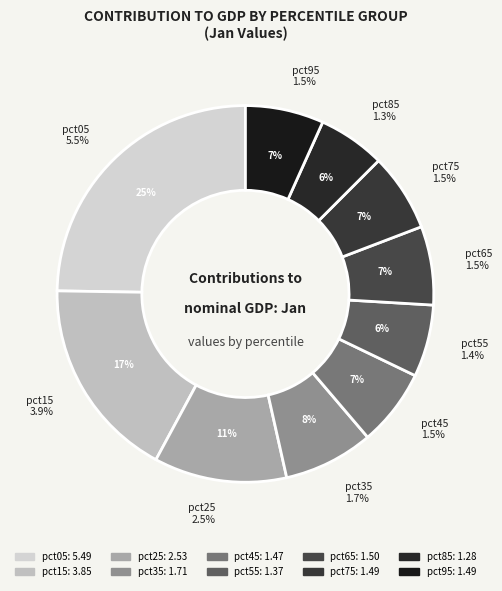

Which has a higher value, pct95 or pct05?

pct05